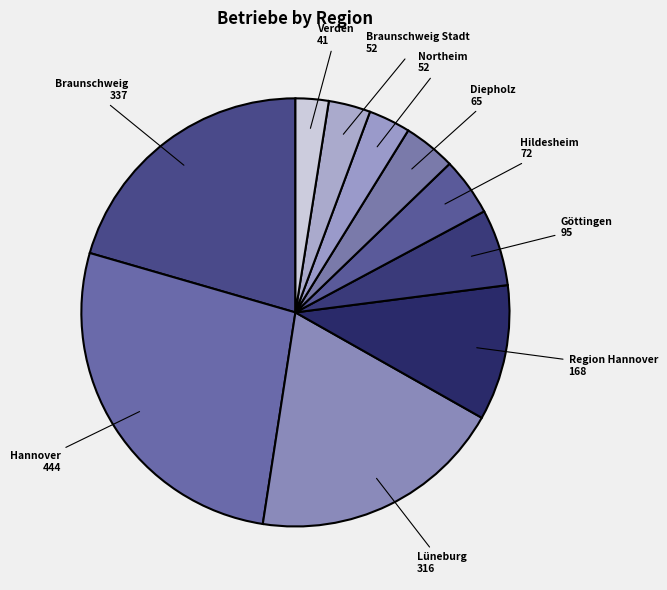

How many segments does this pie chart have?

10